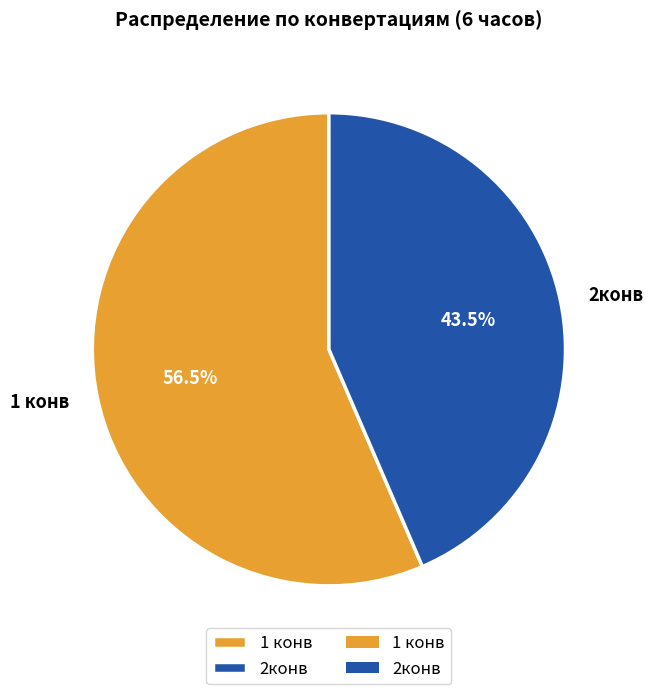

Between 2конв and 1 конв, which is larger?

1 конв